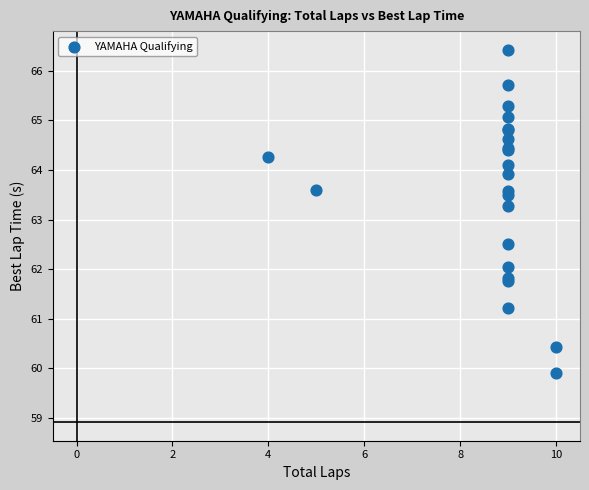

What Y value in the scatter plot is closest to 63?

63.3